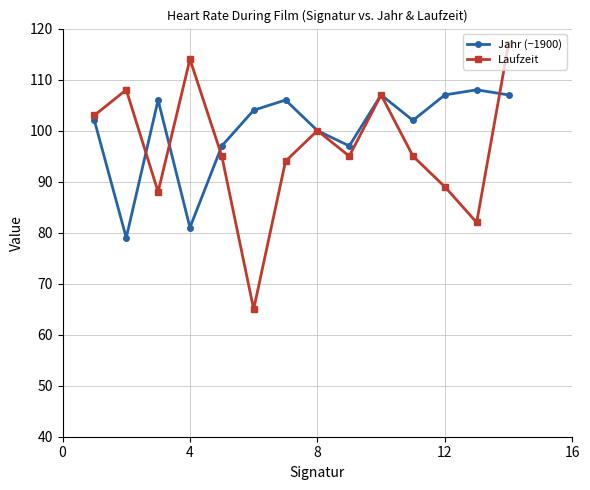

What is the highest value of the Laufzeit series?

117